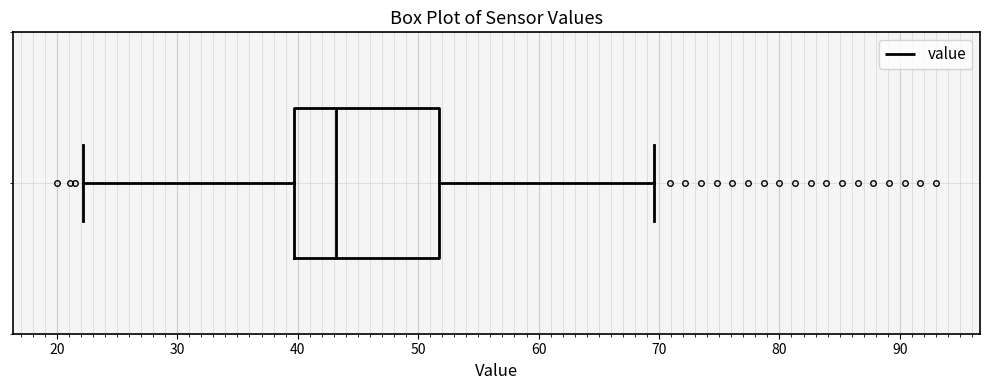

Read this box plot against the x-axis: the position of the median line, the range covered by the box, and the ends of both whiskers. The values are not printed on the chart, so give them approximately, as read against the axis.

median 43, box 40 to 52, whiskers 22 to 70